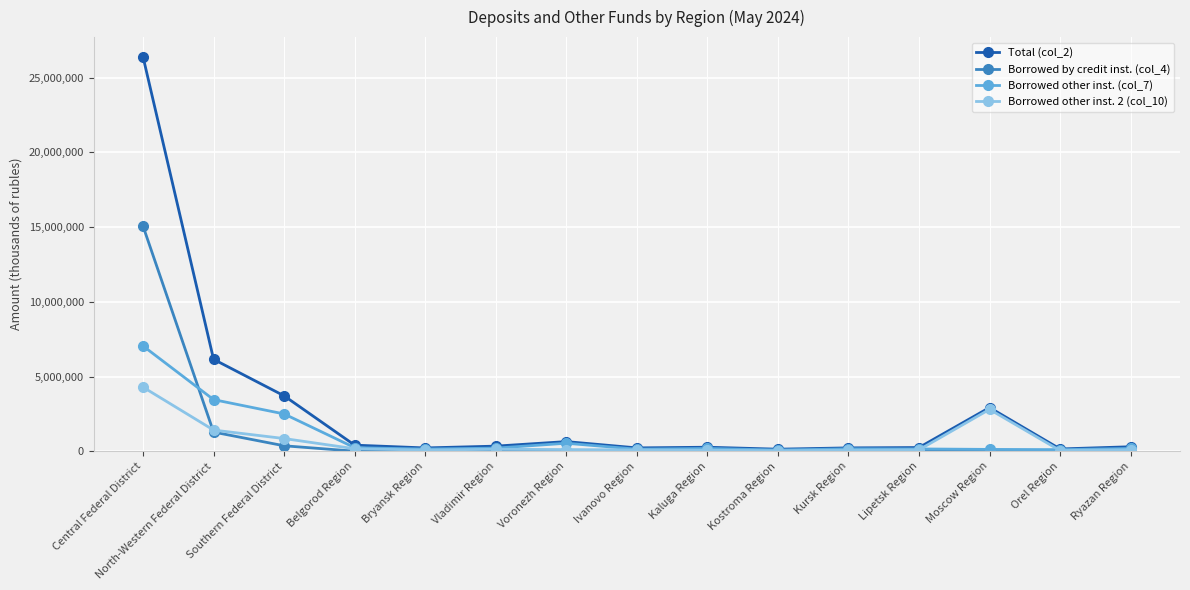

Where is Borrowed other inst. 2 (col_10) nearest to the value 2160202?

Moscow Region